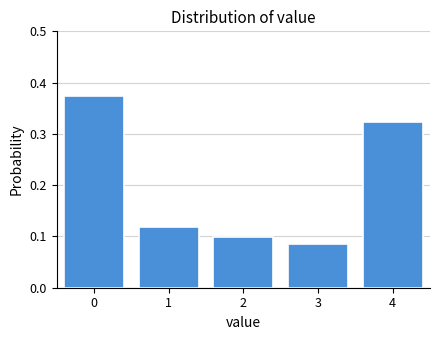

At which label is the value closest to 0?

3